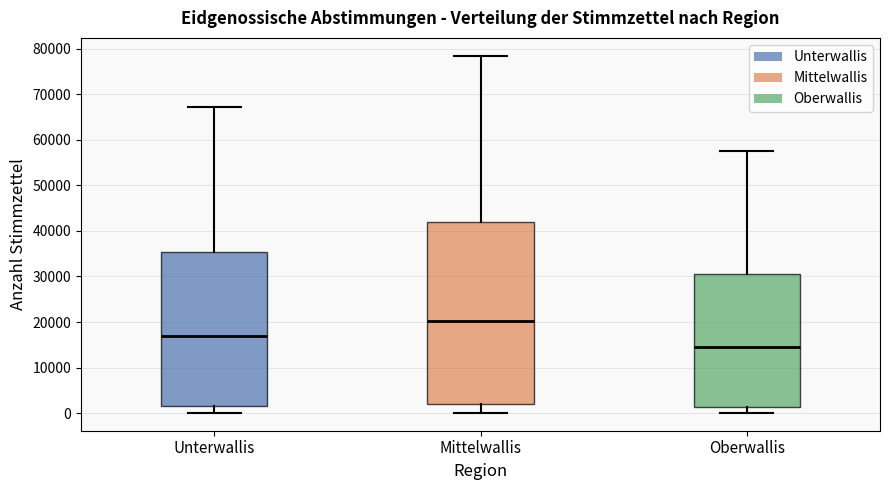

Reading left to right, read every box against the y-axis: the position of its median line, the range the box covers, and the ends of its whiskers. The values are not printed on the chart, so give them approximately, as read against the axis.

Unterwallis: median 17000, box 2000 to 35000, whiskers 0 to 67000
Mittelwallis: median 20000, box 2000 to 42000, whiskers 0 to 78000
Oberwallis: median 15000, box 1000 to 31000, whiskers 0 to 58000